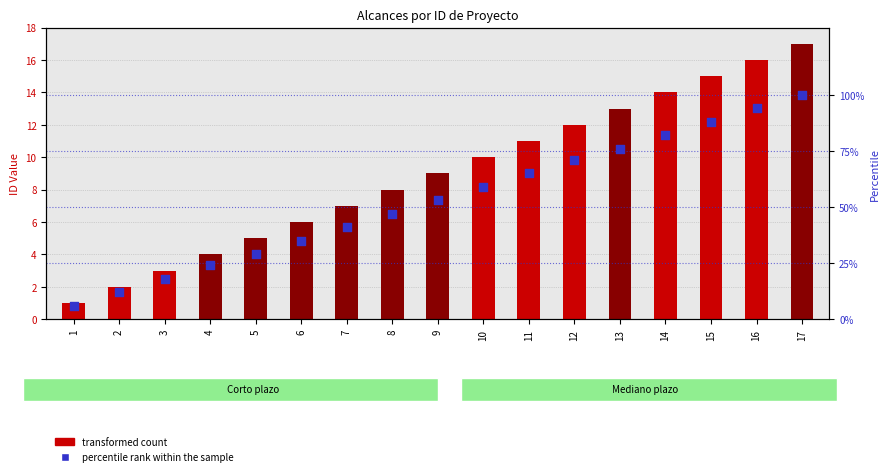

Which series reaches the maximum Y coordinate?

percentile rank within the sample